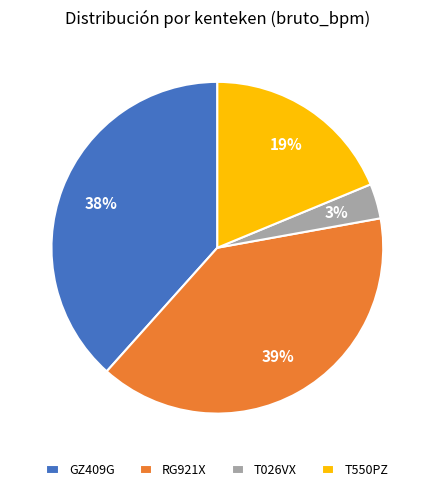

To the nearest percent, what portion does T026VX represent?

3%